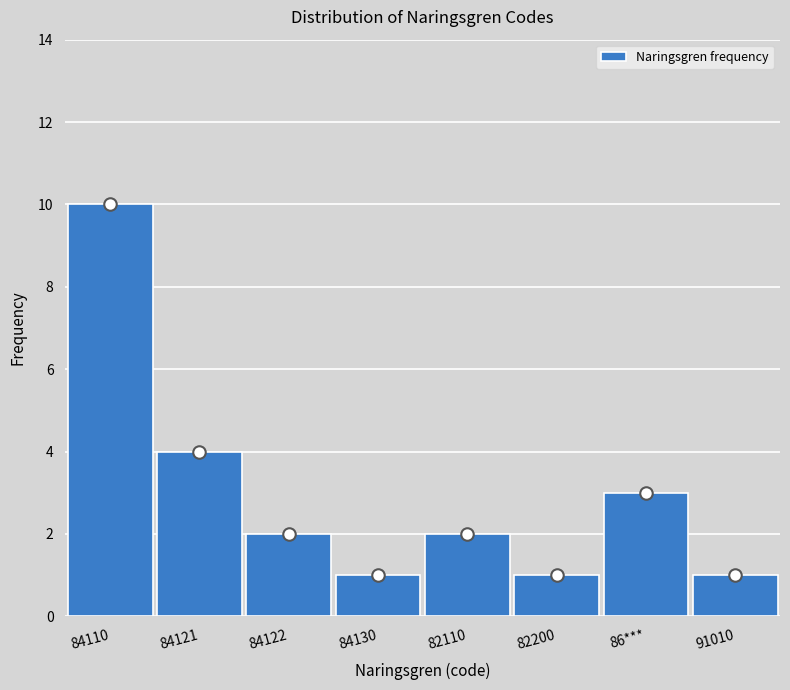

Reading left to right, what are all the values shown in this chart?

10	4	2	1	2	1	3	1